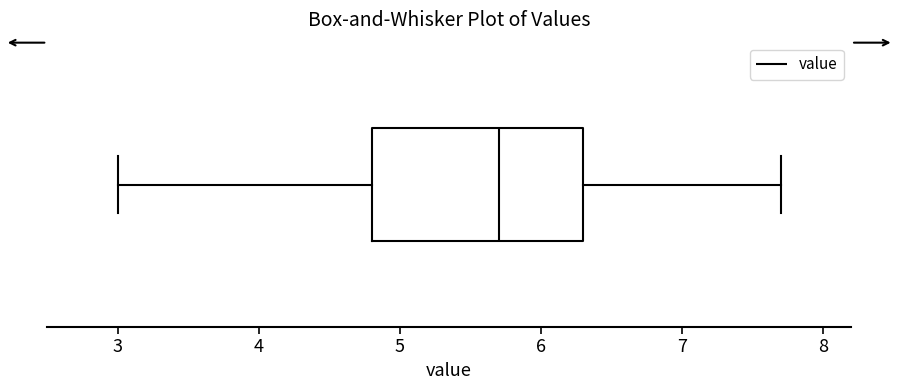

Transcribe this box plot: give where the median line is, the range the box spans, and where the two whiskers end, as read against the x-axis. The values are not printed on the chart, so give them approximately, as read against the axis.

median 5.7, box 4.8 to 6.3, whiskers 3.0 to 7.7